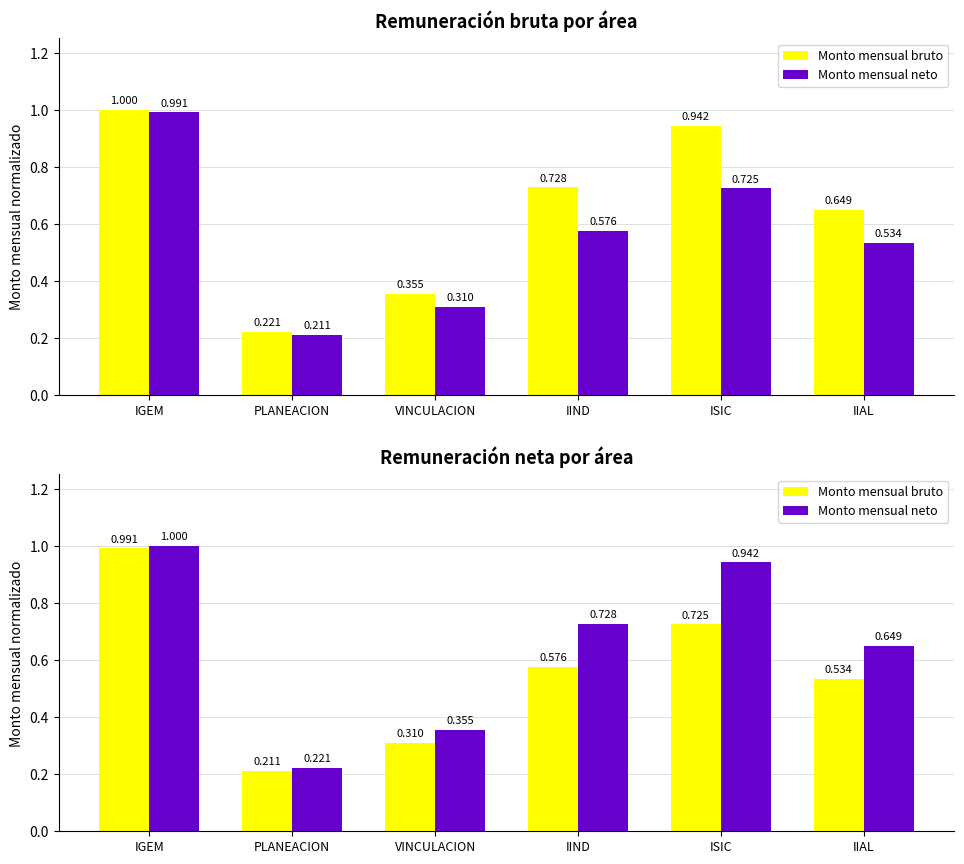

Reading right to left, extract all data points from this chart.

Monto mensual bruto: IIAL=0.5	ISIC=0.7	IIND=0.6	VINCULACION=0.3	PLANEACION=0.2	IGEM=1.0
Monto mensual neto: IIAL=0.6	ISIC=0.9	IIND=0.7	VINCULACION=0.4	PLANEACION=0.2	IGEM=1.0